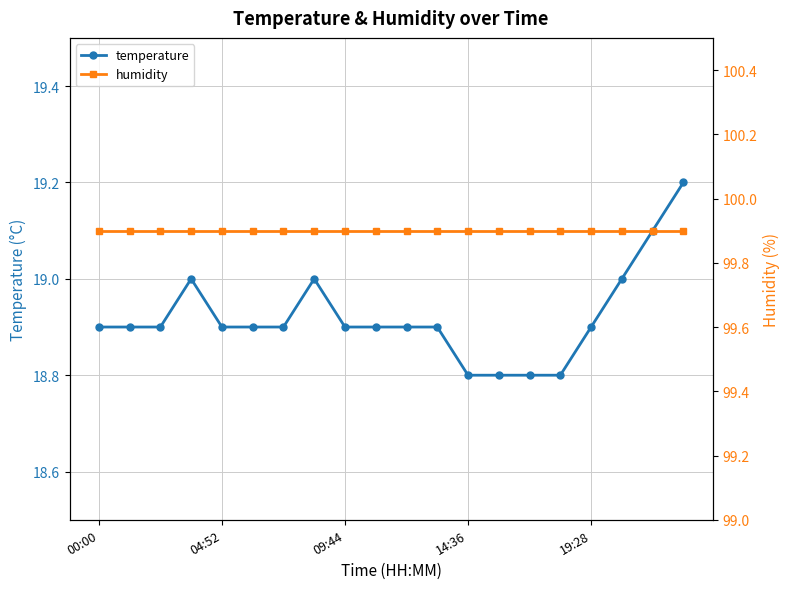

Which series has the widest spread of values?

temperature